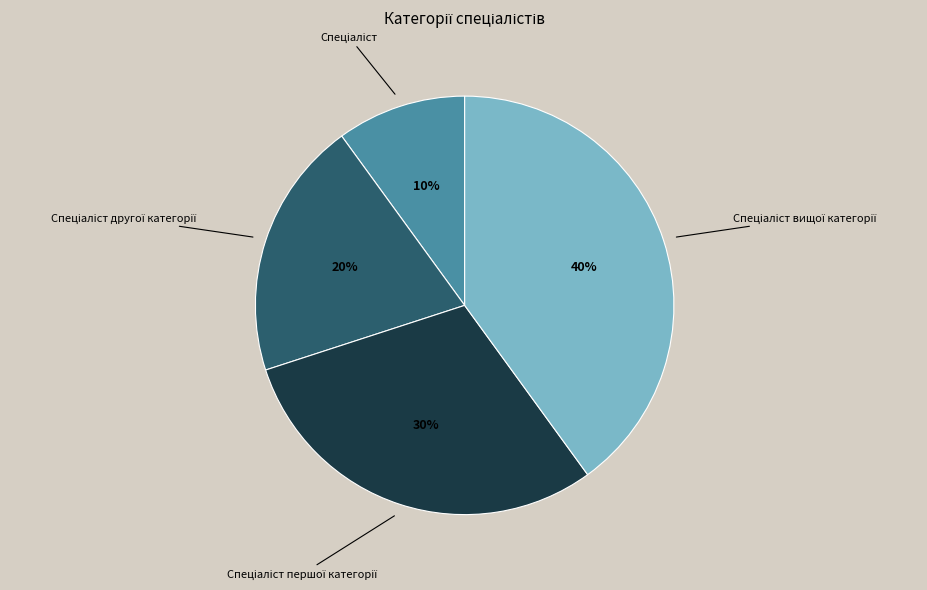

How many segments does this pie chart have?

4